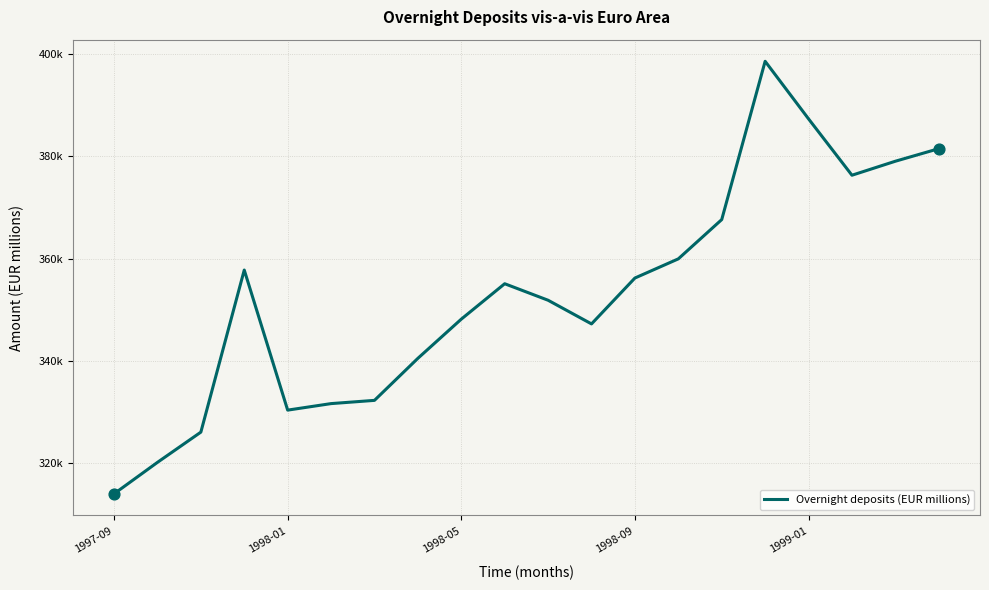

Is this an area chart (filled region under the line)?

No